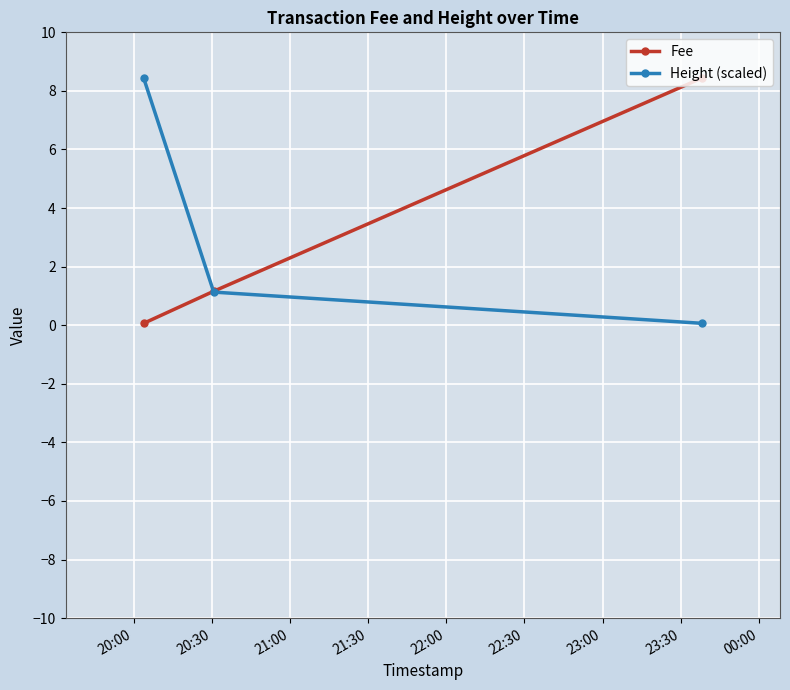

What is the greatest value displayed?

8.4